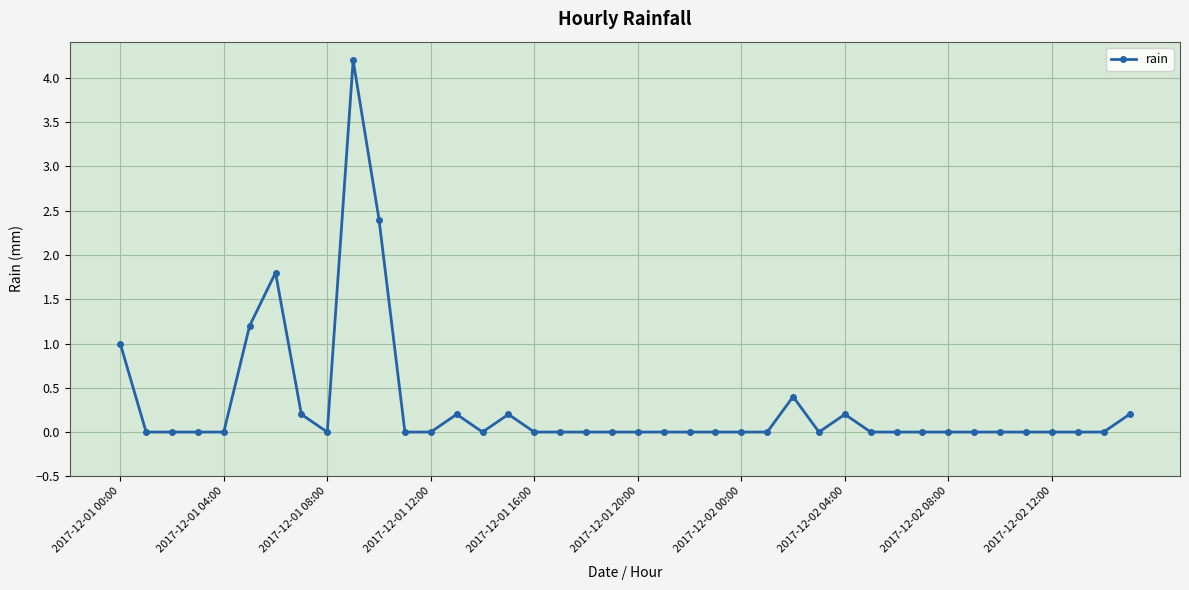

Reading left to right, list all the values displayed in this chart.

1.0	0.0	0.0	0.0	0.0	1.2	1.8	0.2	0.0	4.2	2.4	0.0	0.0	0.2	0.0	0.2	0.0	0.0	0.0	0.0	0.0	0.0	0.0	0.0	0.0	0.0	0.4	0.0	0.2	0.0	0.0	0.0	0.0	0.0	0.0	0.0	0.0	0.0	0.0	0.2